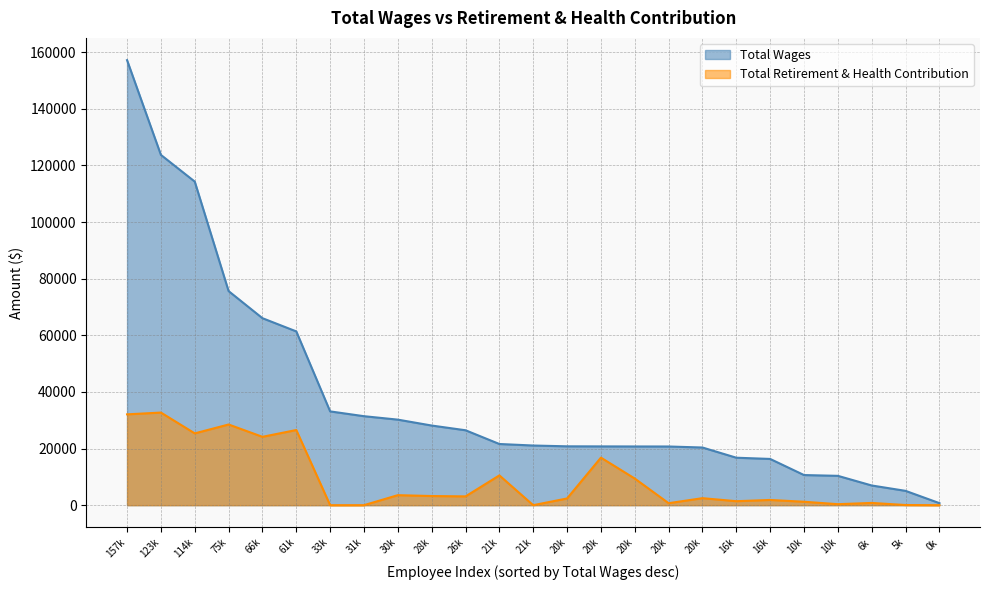

Reading left to right, what are all the values shown in this chart?

Total Wages: 157178	123716	114283	75613	66044	61376	33125	31429	30213	28128	26462	21609	21072	20789	20763	20739	20726	20368	16765	16331	10643	10363	6958	5062	725
Total Retirement & Health Contribution: 32080	32710	25361	28499	24143	26548	0	0	3538	3230	3107	10520	0	2376	16792	9404	705	2477	1406	1846	1215	352	797	55	0